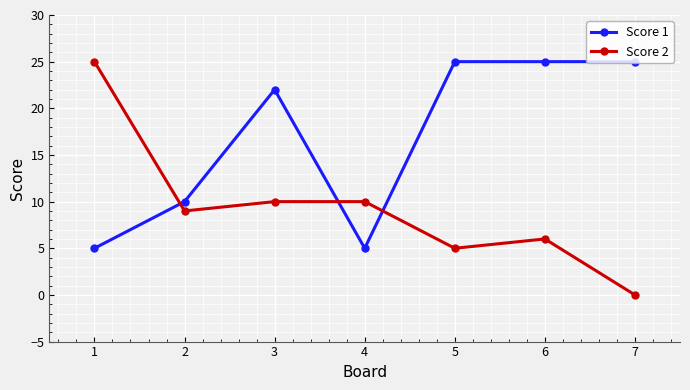

What is the maximum value for Score 2?

25